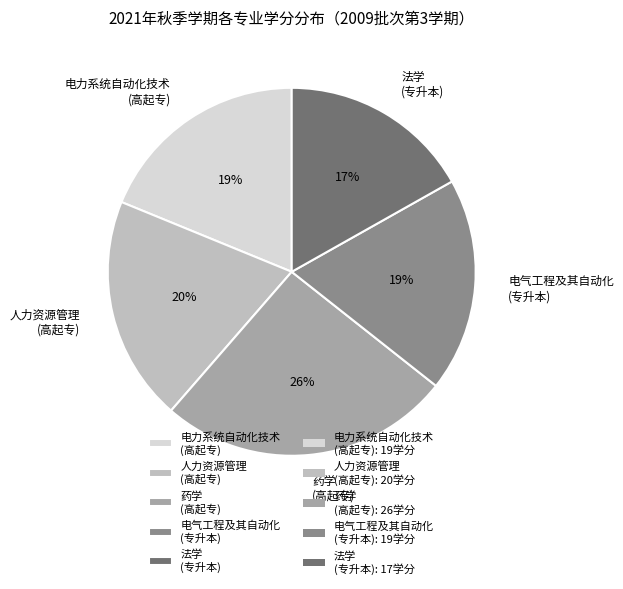

Does 法学 (专升本) account for over 50% of the chart?

No